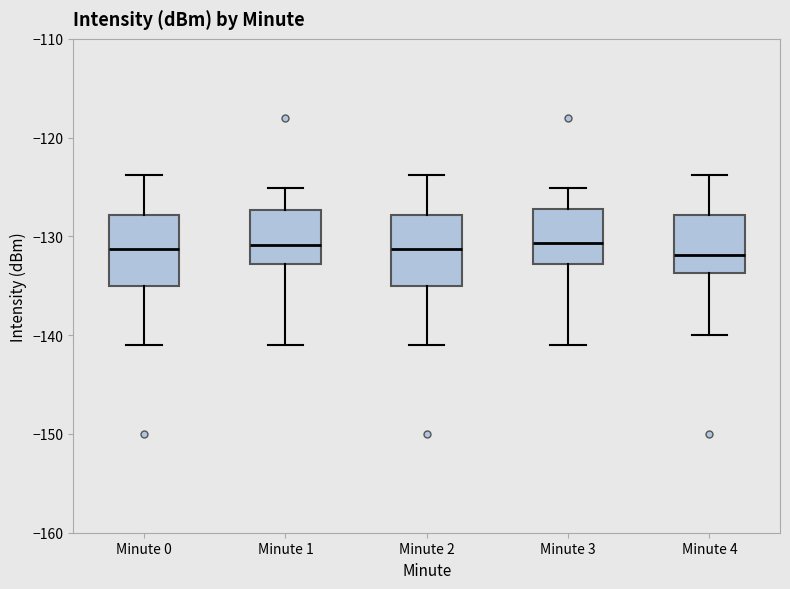

Reading left to right, read every box against the y-axis: the position of its median line, the range the box covers, and the ends of its whiskers. The values are not printed on the chart, so give them approximately, as read against the axis.

Minute 0: median -131, box -135 to -128, whiskers -141 to -124
Minute 1: median -131, box -133 to -127, whiskers -141 to -125
Minute 2: median -131, box -135 to -128, whiskers -141 to -124
Minute 3: median -131, box -133 to -127, whiskers -141 to -125
Minute 4: median -132, box -134 to -128, whiskers -140 to -124